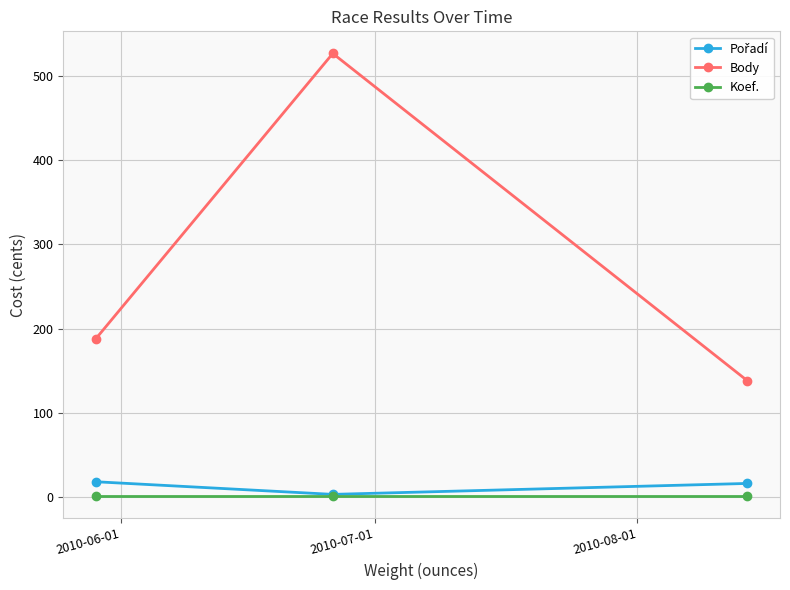

Which series has the largest total across all categories?

Body